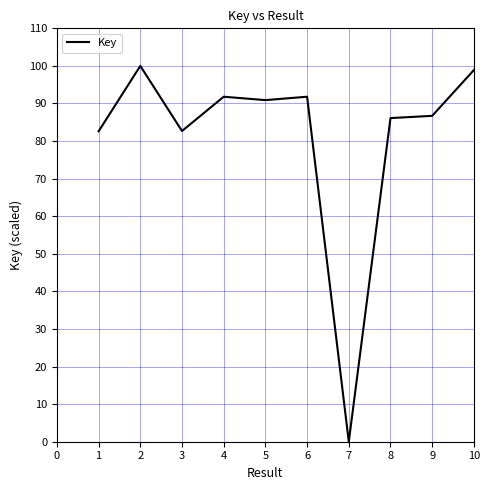

True or false: the data has more than 2 interior local peaks.

True